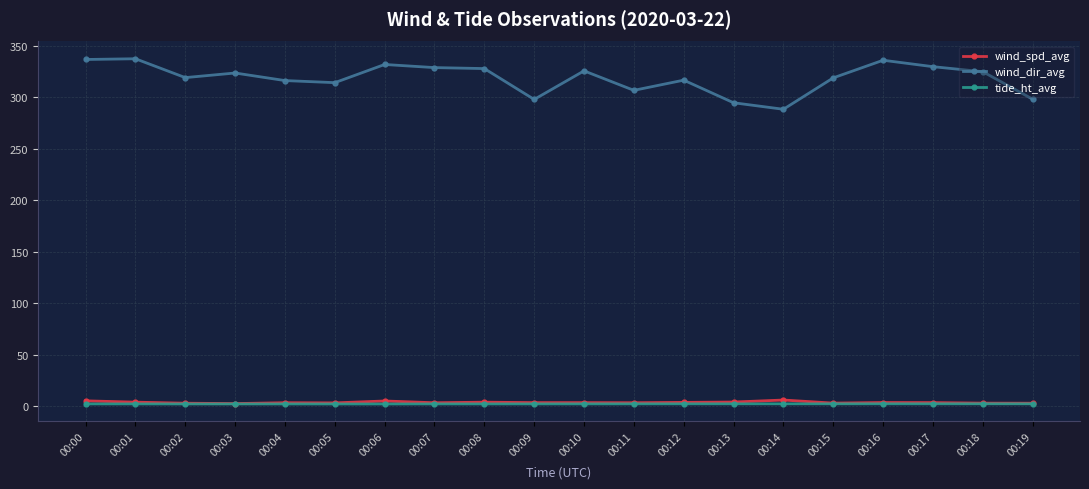

What is the smallest value displayed?

2.2